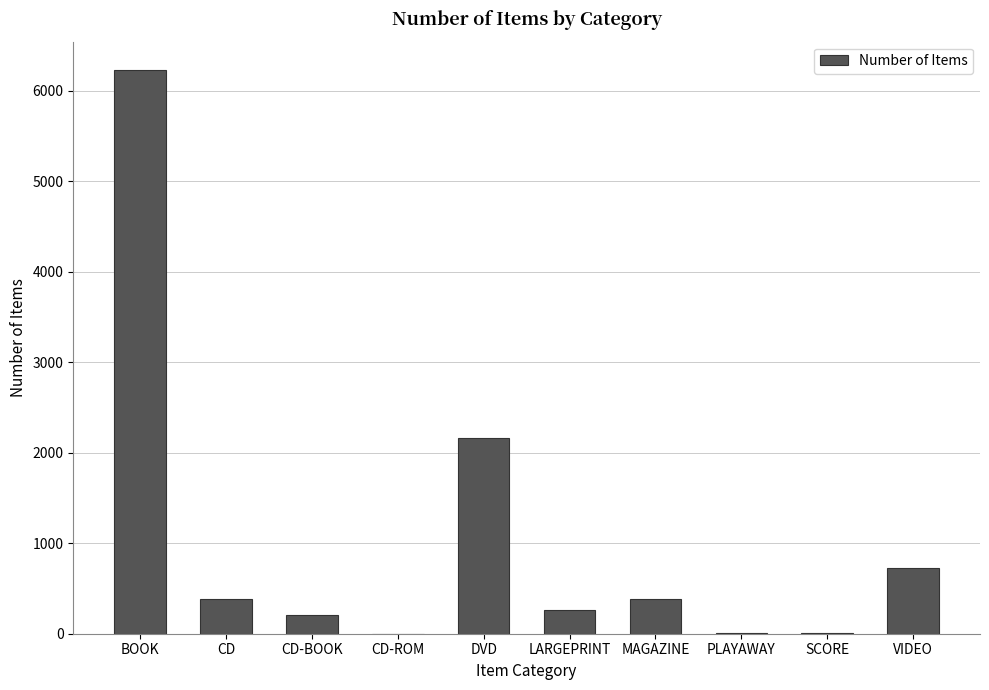

Which category has the highest value across all series?

BOOK